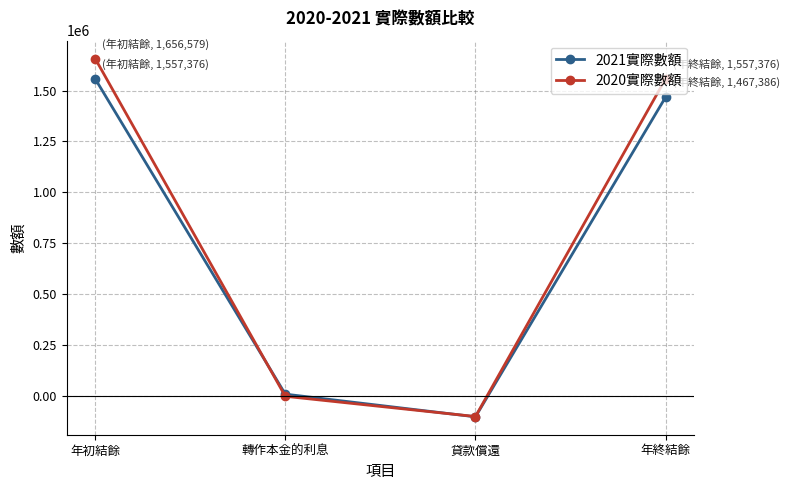

At which category is the sum across all series the highest?

年初結餘